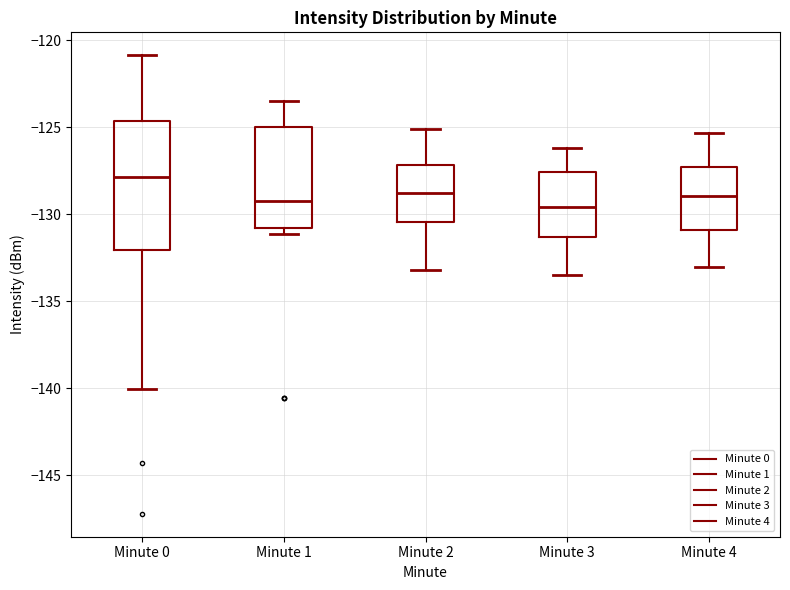

Reading left to right, transcribe this box plot: for each box, give where its median line is, the range the box spans, and where its two whiskers end, as read against the y-axis. The values are not printed on the chart, so give them approximately, as read against the axis.

Minute 0: median -128.0, box -132.0 to -124.5, whiskers -140.0 to -121.0
Minute 1: median -129.0, box -131.0 to -125.0, whiskers -131.0 (just below the box's lower edge) to -123.5
Minute 2: median -129.0, box -130.5 to -127.0, whiskers -133.0 to -125.0
Minute 3: median -129.5, box -131.5 to -127.5, whiskers -133.5 to -126.0
Minute 4: median -129.0, box -131.0 to -127.0, whiskers -133.0 to -125.5